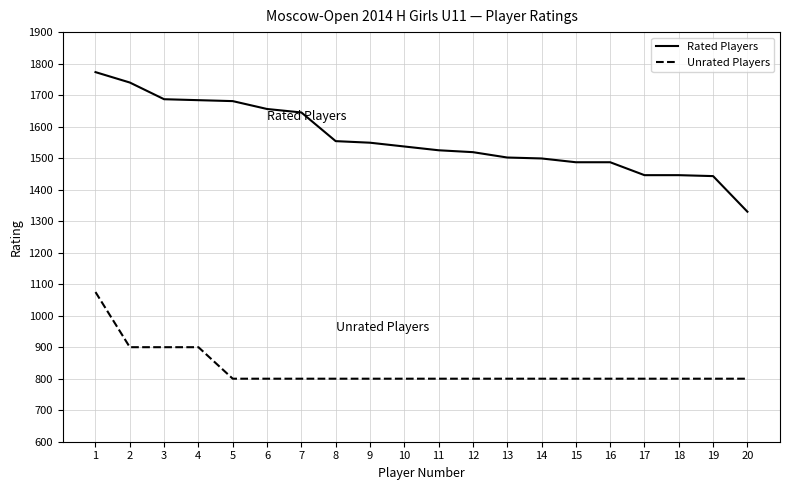

Rank the series by their maximum value, from highest to lowest.

Rated Players, Unrated Players